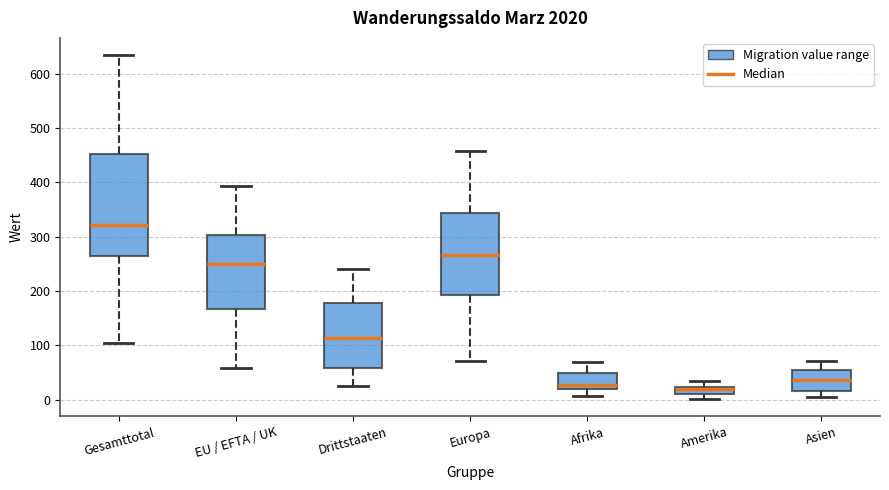

Where is the upper edge of the box for Drittstaaten on the y-axis? The values are not printed on the chart, so give them approximately, as read against the axis.

180